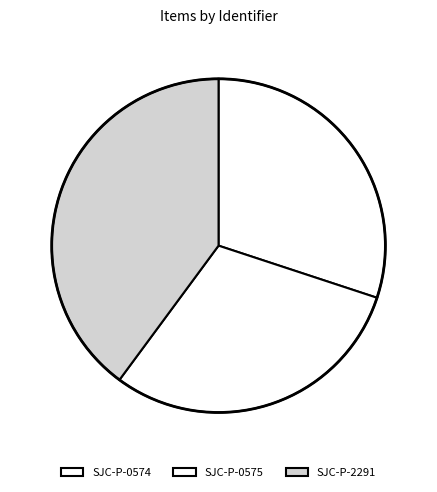

Combined, do SJC-P-0574 and SJC-P-2291 account for over 50%?

Yes